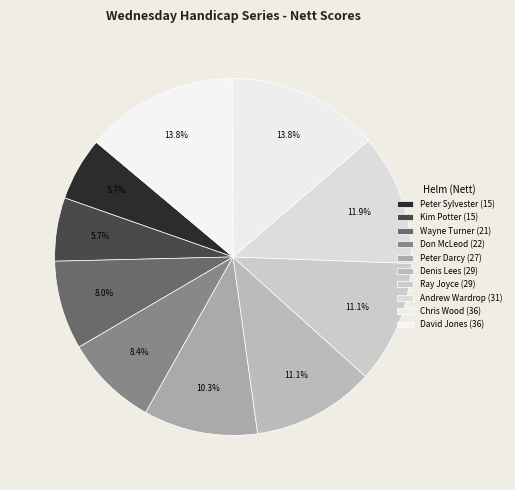

Does David Jones represent more than half of the total?

No